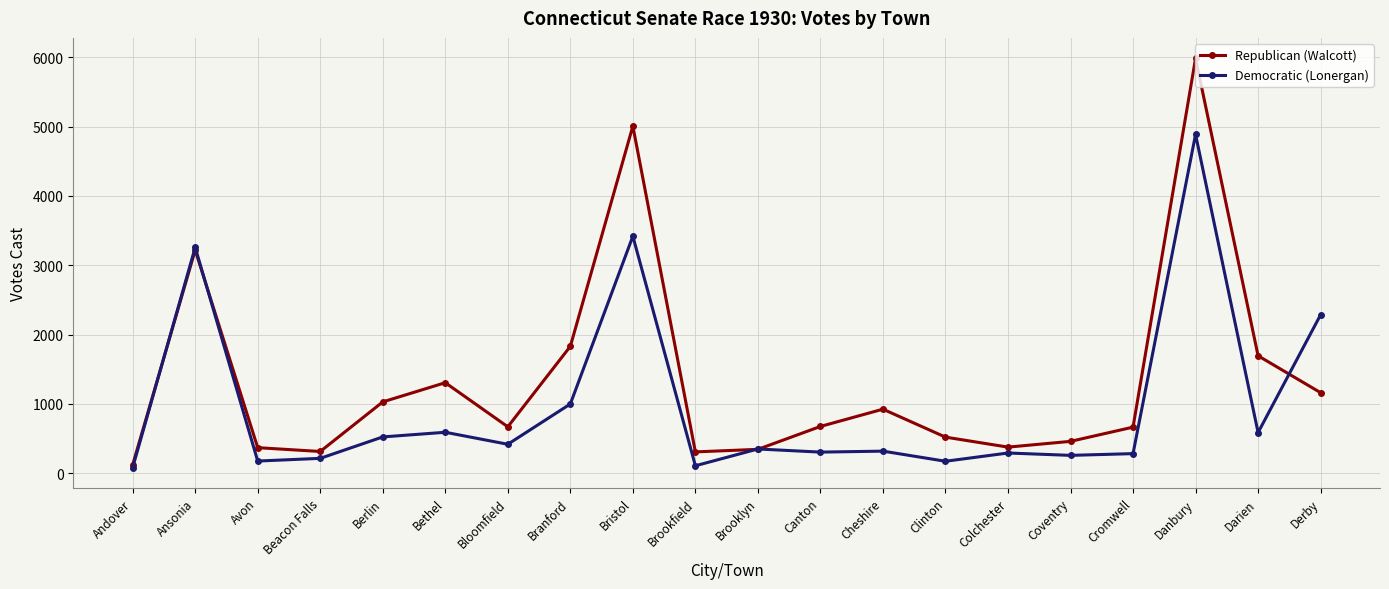

Rank the series by their average value, from lowest to highest.

Democratic (Lonergan), Republican (Walcott)